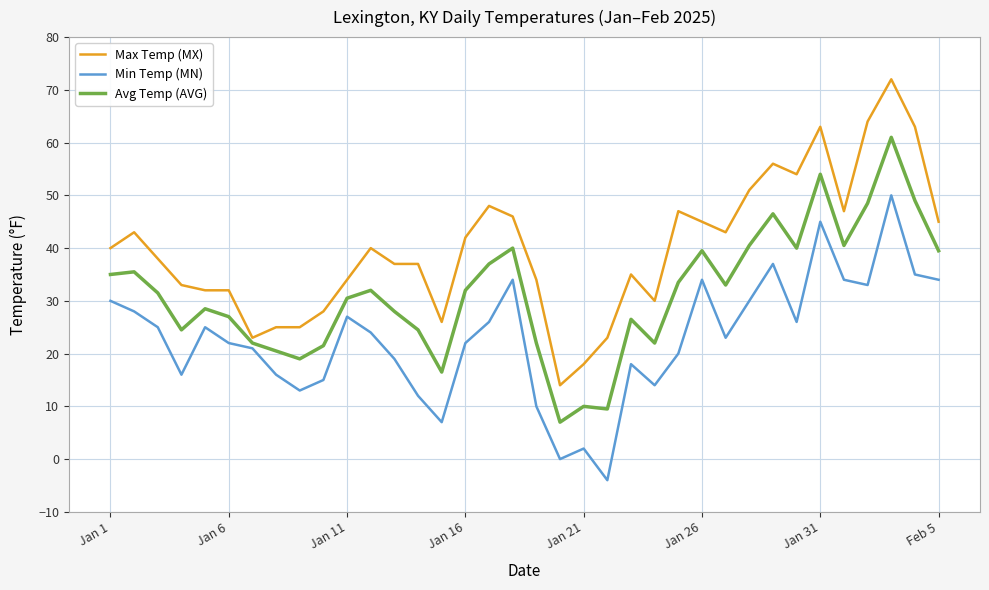

Which series has the widest spread of values?

Max Temp (MX)